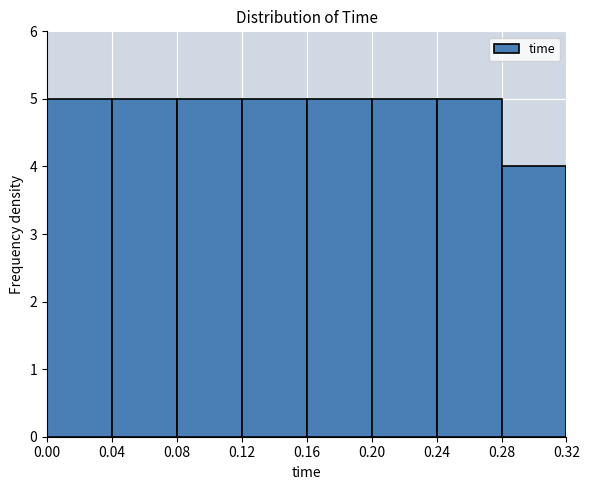

Reading left to right, transcribe this chart: for each bar, give the range it covers on the x-axis and its height. The values are not printed on the chart, so give them approximately, as read against the axis.

0.00 to 0.04: 5
0.04 to 0.08: 5
0.08 to 0.12: 5
0.12 to 0.16: 5
0.16 to 0.20: 5
0.20 to 0.24: 5
0.24 to 0.28: 5
0.28 to 0.32: 4